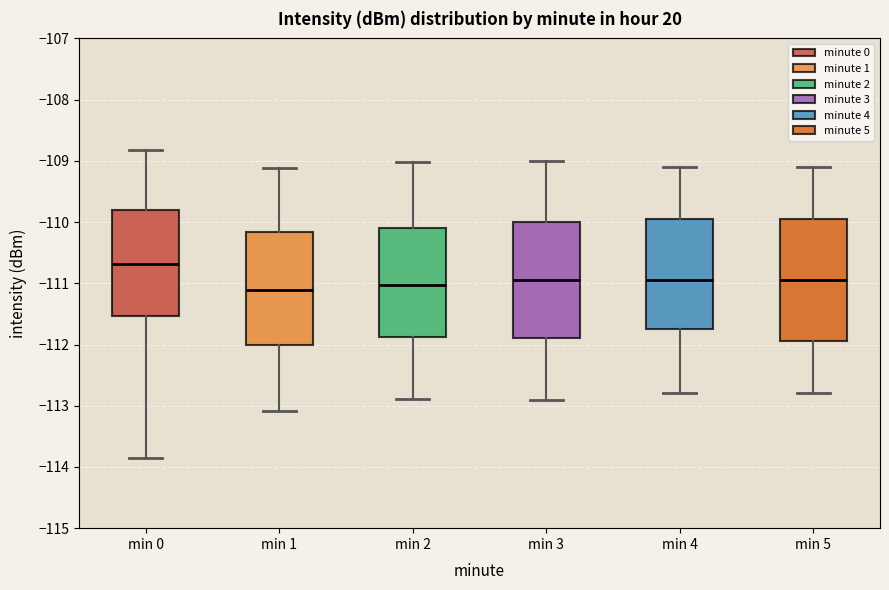

Reading left to right, read every box against the y-axis: the position of its median line, the range the box covers, and the ends of its whiskers. The values are not printed on the chart, so give them approximately, as read against the axis.

min 0: median -110.7, box -111.5 to -109.8, whiskers -113.9 to -108.8
min 1: median -111.1, box -112.0 to -110.2, whiskers -113.1 to -109.1
min 2: median -111.0, box -111.9 to -110.1, whiskers -112.9 to -109.0
min 3: median -110.9, box -111.9 to -110.0, whiskers -112.9 to -109.0
min 4: median -110.9, box -111.7 to -109.9, whiskers -112.8 to -109.1
min 5: median -110.9, box -111.9 to -109.9, whiskers -112.8 to -109.1